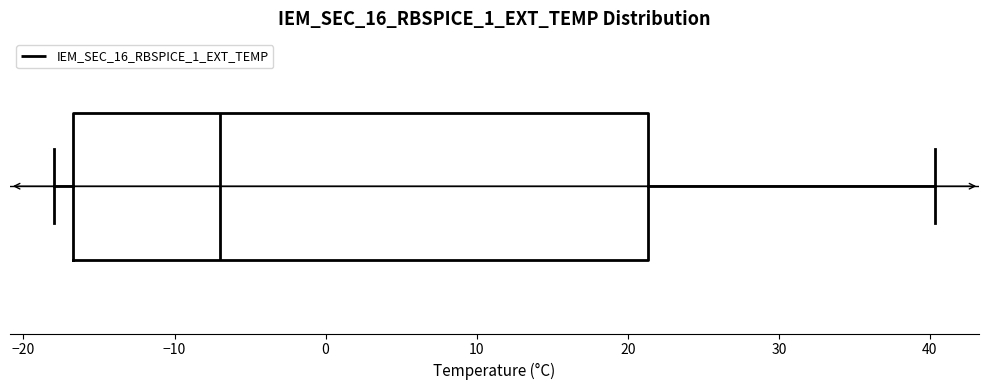

Read this box plot against the x-axis: the position of the median line, the range covered by the box, and the ends of both whiskers. The values are not printed on the chart, so give them approximately, as read against the axis.

median -7, box -17 to 21, whiskers -18 to 40